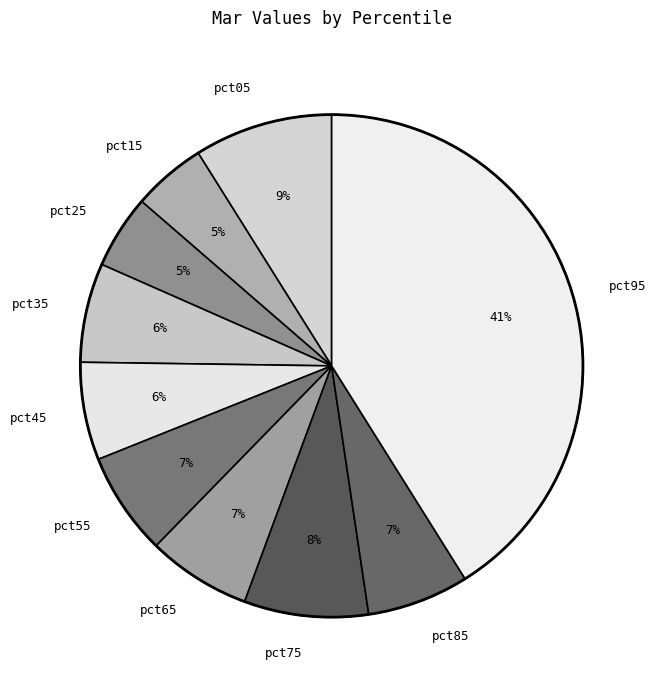

To the nearest percent, what portion does pct45 represent?

6%